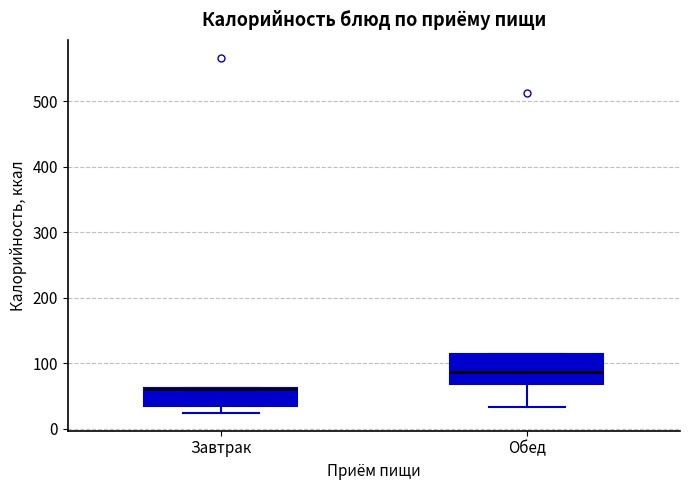

Reading left to right, read every box against the y-axis: the position of its median line, the range the box covers, and the ends of its whiskers. The values are not printed on the chart, so give them approximately, as read against the axis.

Завтрак: median 60 (drawn on the box's upper edge), box 30 to 60, whiskers 20 to 60
Обед: median 90, box 70 to 110, whiskers 30 to 110